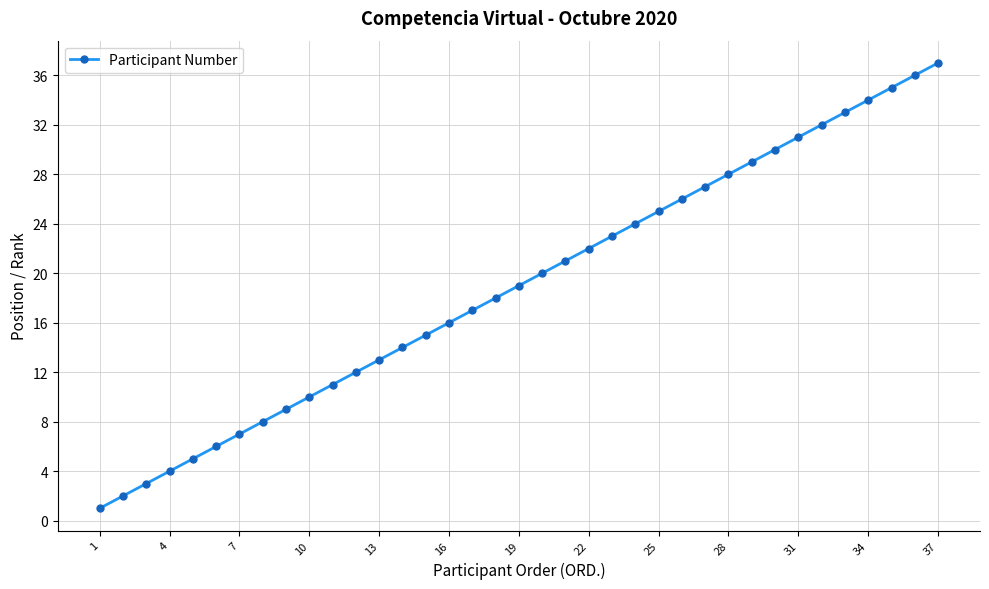

True or false: the data has more than 1 interior local peaks.

False